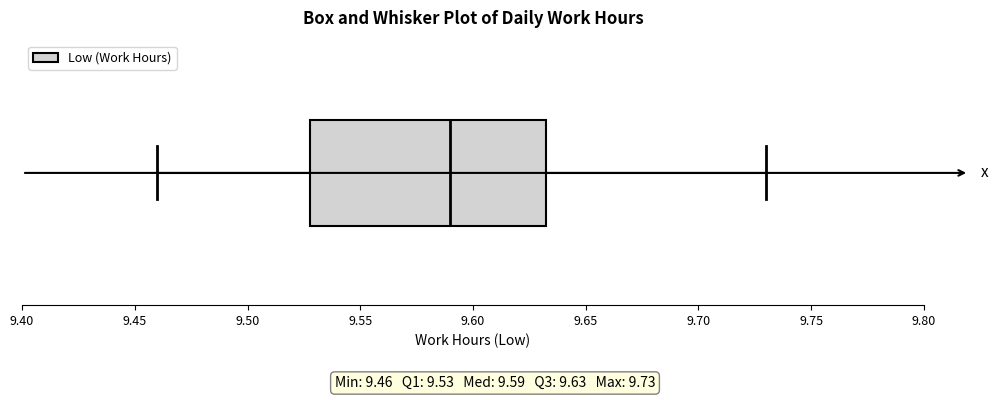

Transcribe this box plot: give where the median line is, the range the box spans, and where the two whiskers end, as read against the x-axis. The values are not printed on the chart, so give them approximately, as read against the axis.

median 9.590, box 9.530 to 9.635, whiskers 9.460 to 9.730